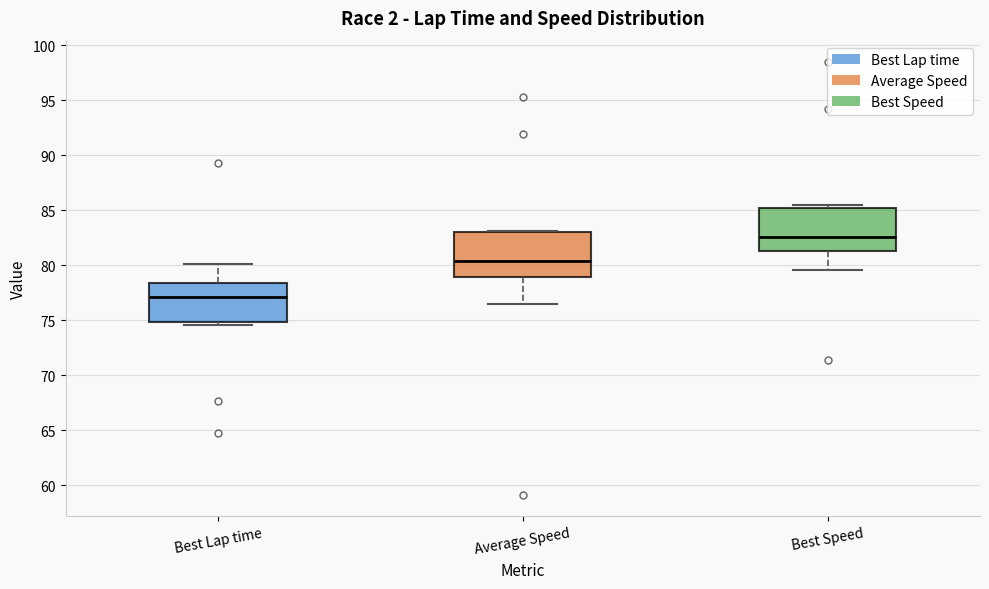

Reading left to right, read every box against the y-axis: the position of its median line, the range the box covers, and the ends of its whiskers. The values are not printed on the chart, so give them approximately, as read against the axis.

Best Lap time: median 77.0, box 75.0 to 78.5, whiskers 74.5 to 80.0
Average Speed: median 80.5, box 79.0 to 83.0, whiskers 76.5 to 83.0
Best Speed: median 82.5, box 81.5 to 85.0, whiskers 79.5 to 85.5